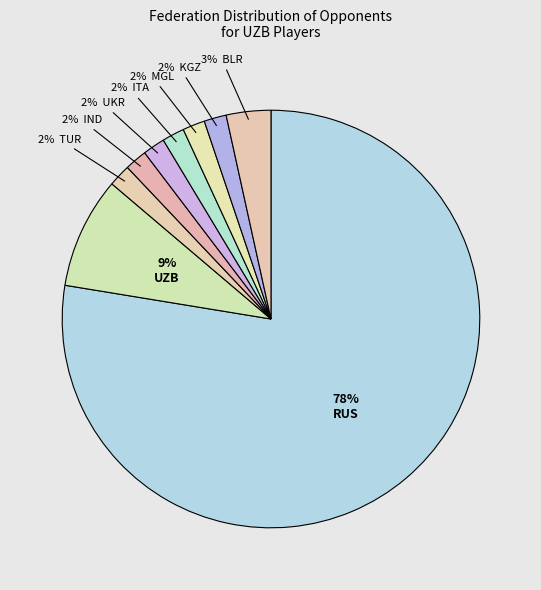

Count the number of slices in the pie.

9